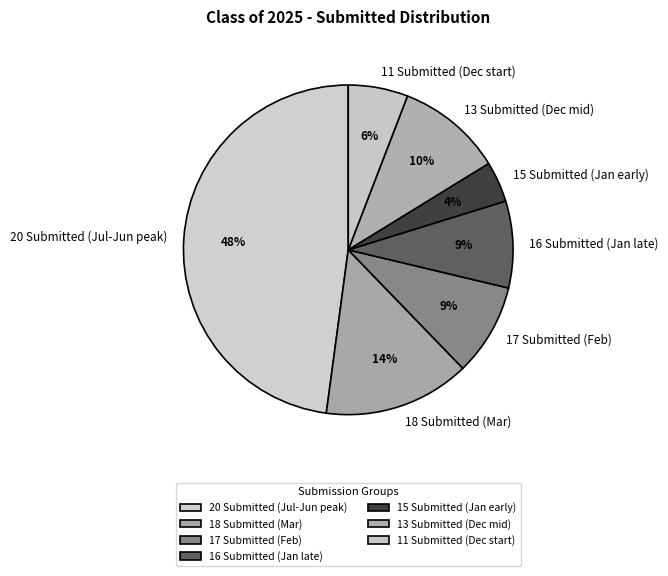

How many segments does this pie chart have?

7